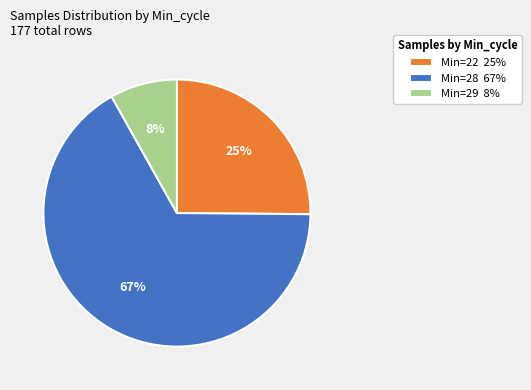

To the nearest percent, what percentage of the pie is Min=29 8%?

8%